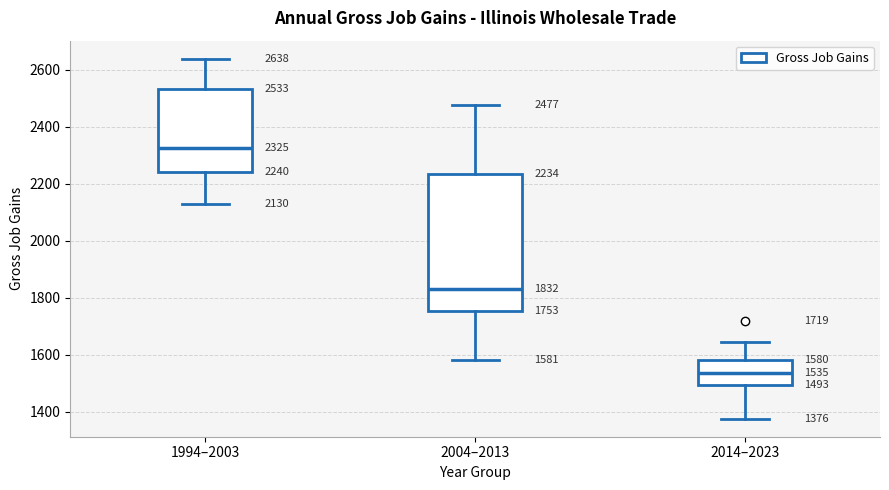

Which box is the tallest, from its lower edge to its upper edge?

2004–2013